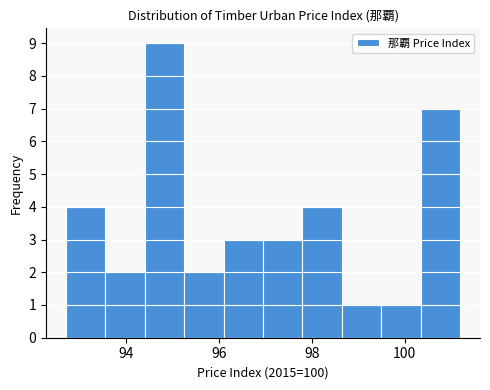

Reading left to right, list every bar in this chart as the range it spans on the x-axis followed by its height. Neither the bar edges nor the heights are printed on the chart, so give them approximately, as read against the axes.

92.70 to 93.55: 4
93.55 to 94.40: 2
94.40 to 95.25: 9
95.25 to 96.10: 2
96.10 to 96.95: 3
96.95 to 97.80: 3
97.80 to 98.65: 4
98.65 to 99.50: 1
99.50 to 100.35: 1
100.35 to 101.20: 7